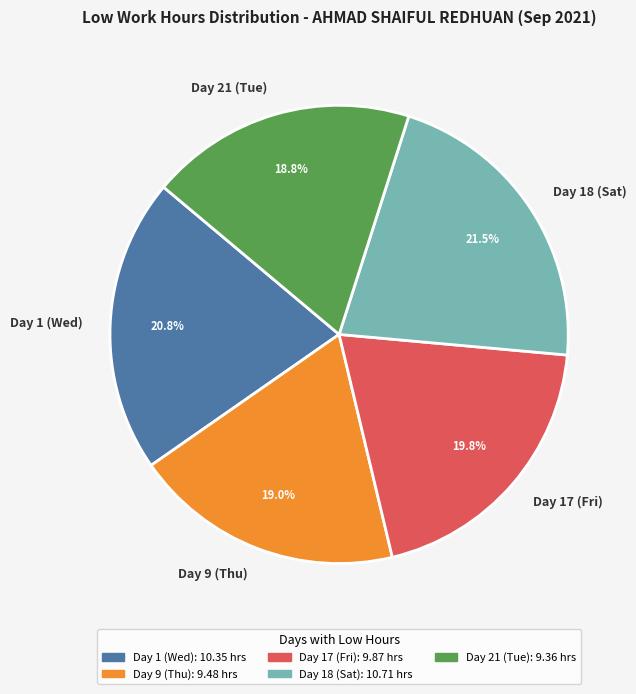

To the nearest percent, what percentage of the pie is Day 21 (Tue)?

19%